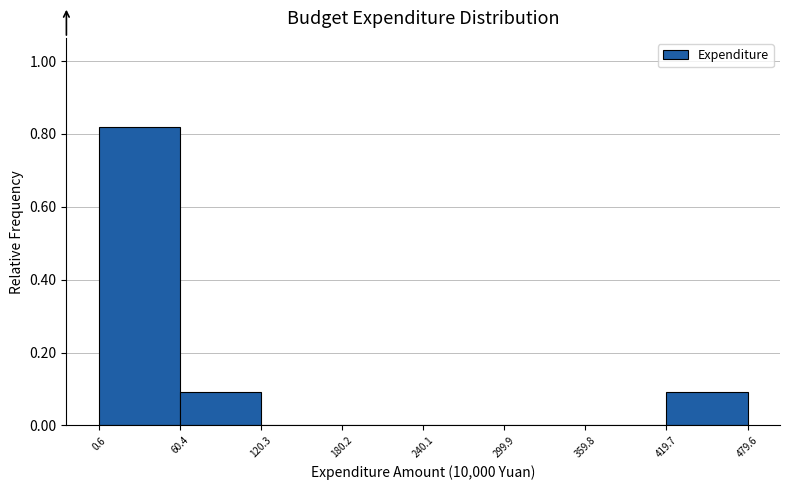

Reading left to right, list every bar in this chart as the range it spans on the x-axis followed by its height. The values are not printed on the chart, so give them approximately, as read against the axis.

0.6 to 60.4: 0.82
60.4 to 120.3: 0.10
120.3 to 180.2: 0
180.2 to 240.1: 0
240.1 to 299.9: 0
299.9 to 359.8: 0
359.8 to 419.7: 0
419.7 to 479.6: 0.10